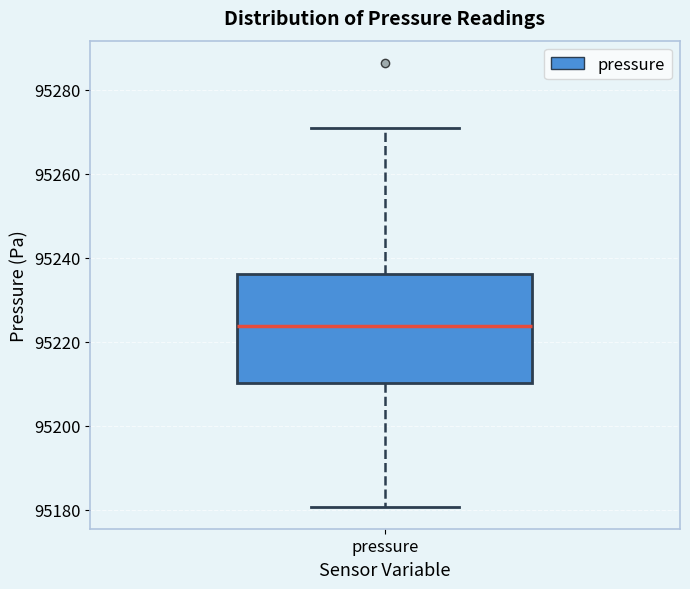

Where is the lower edge of the box for pressure on the y-axis? The values are not printed on the chart, so give them approximately, as read against the axis.

95210